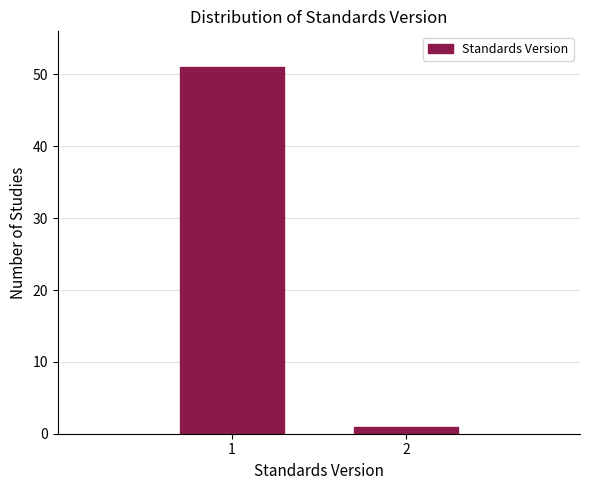

Reading left to right, what are all the values shown in this chart?

51	1